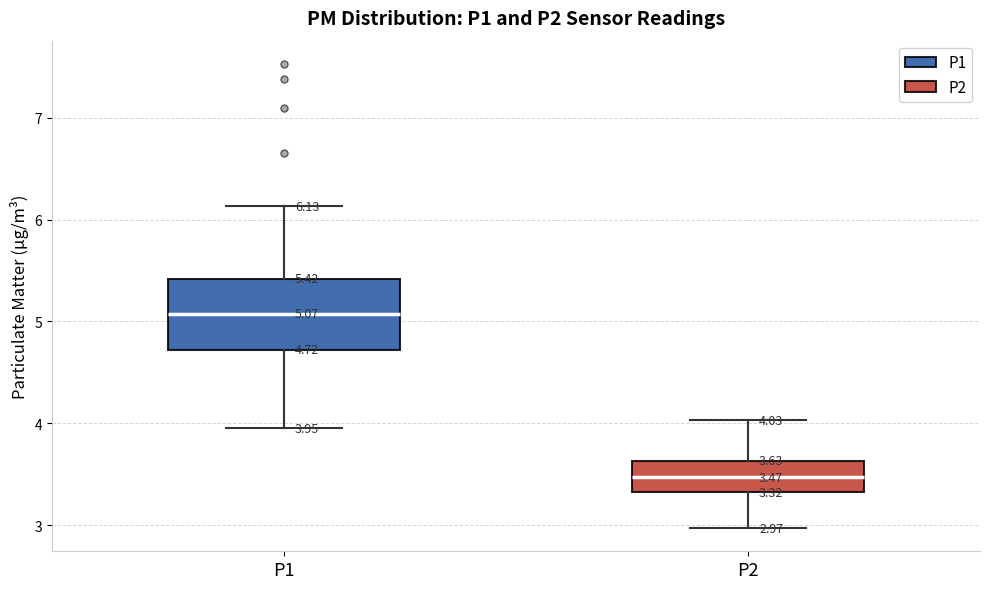

Which box's median line is the highest?

P1